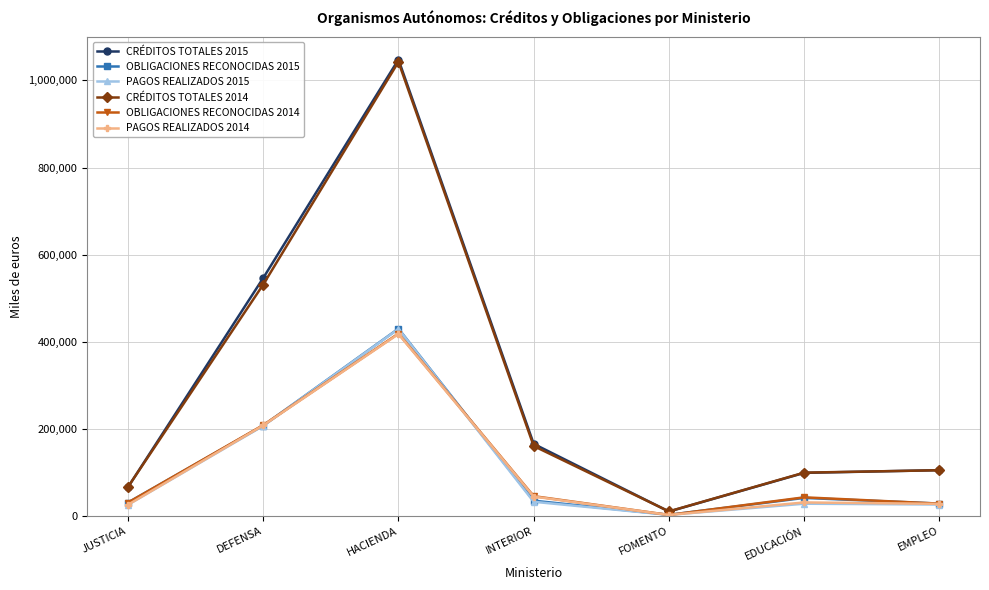

How many interior local valleys does the PAGOS REALIZADOS 2015 series have?

1